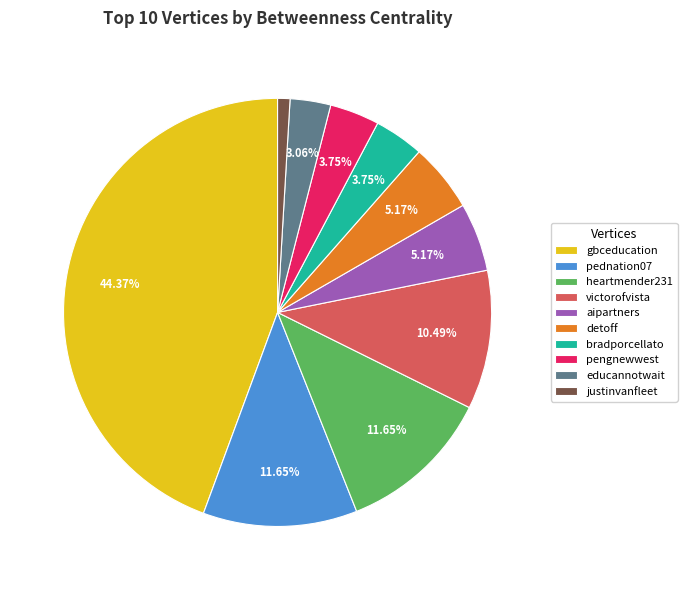

To the nearest percent, what portion does educannotwait represent?

3%